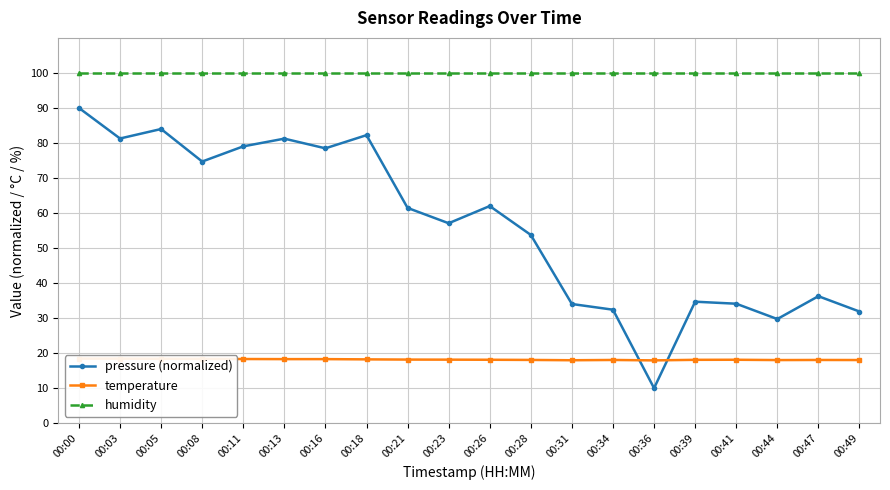

At which category is the sum across all series the highest?

00:00